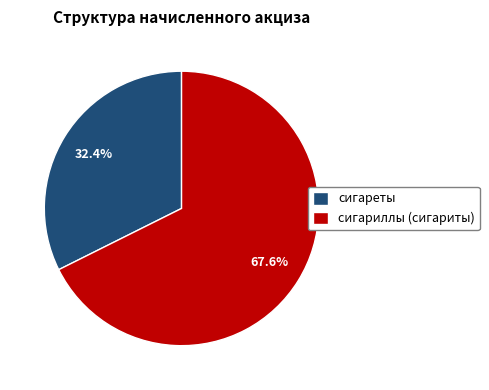

How many slices are in this pie chart?

2